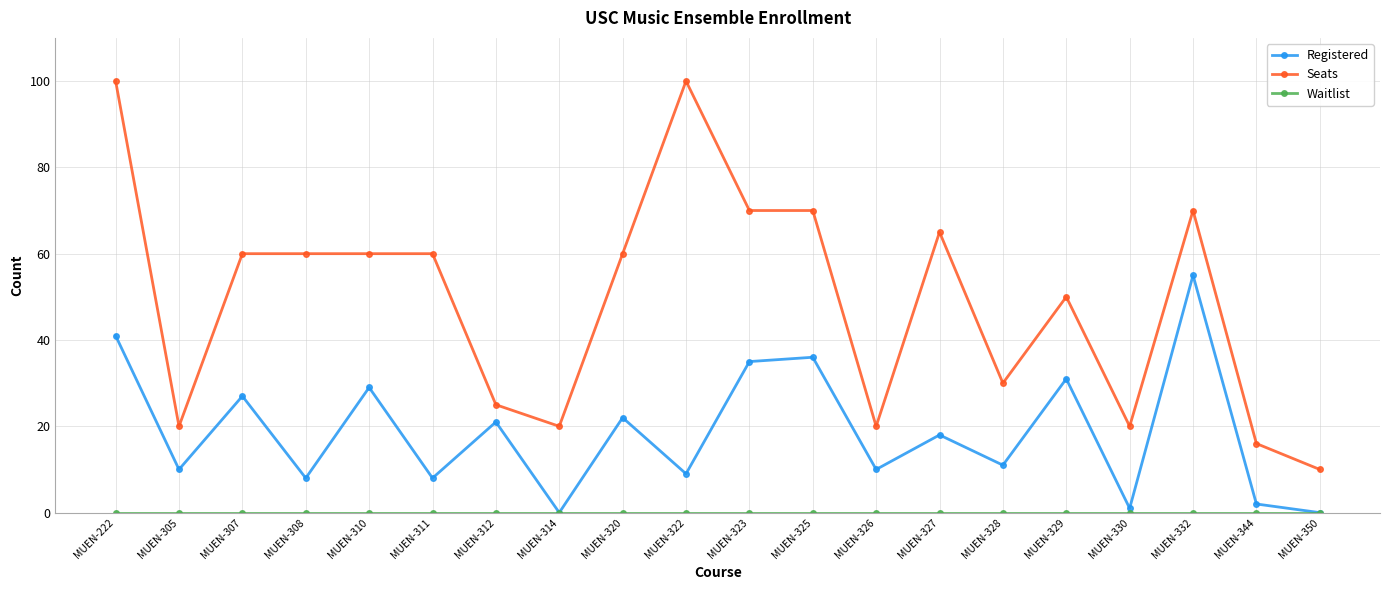

Which series has the largest total across all categories?

Seats